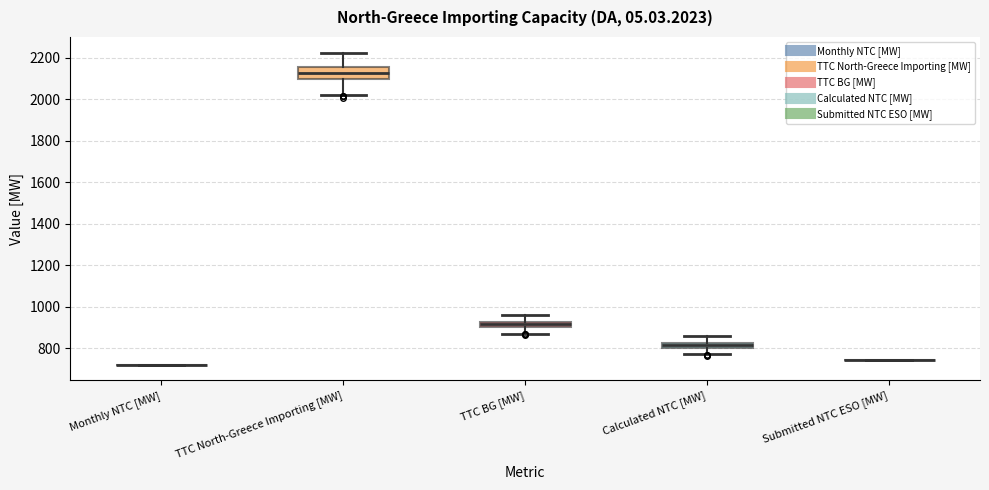

Which box is the tallest, from its lower edge to its upper edge?

TTC North-Greece Importing [MW]